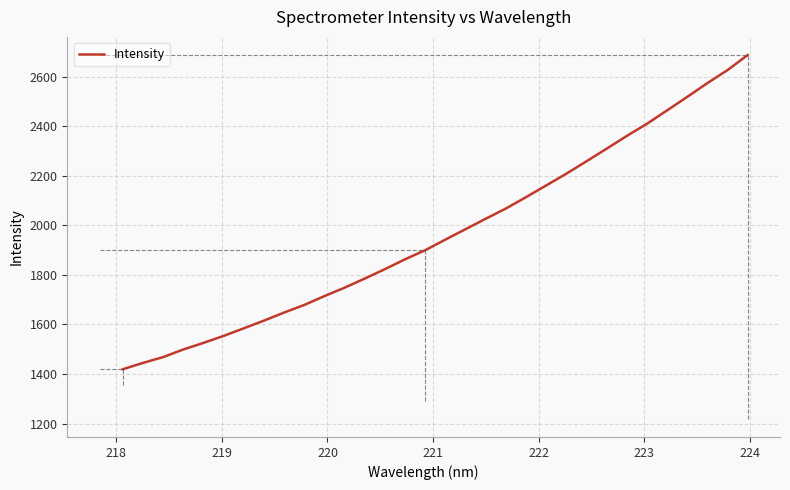

What is the minimum value shown in the chart?

1419.4